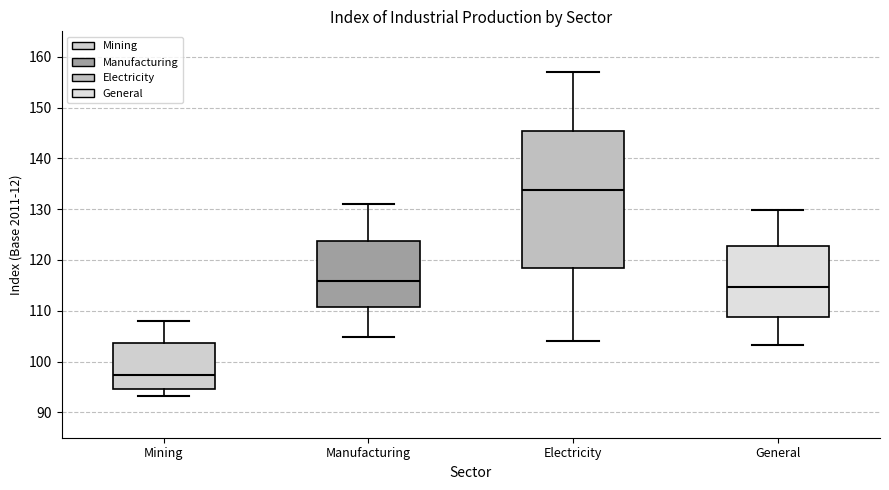

Reading left to right, read every box against the y-axis: the position of its median line, the range the box covers, and the ends of its whiskers. The values are not printed on the chart, so give them approximately, as read against the axis.

Mining: median 97, box 95 to 104, whiskers 93 to 108
Manufacturing: median 116, box 111 to 124, whiskers 105 to 131
Electricity: median 134, box 118 to 145, whiskers 104 to 157
General: median 115, box 109 to 123, whiskers 103 to 130